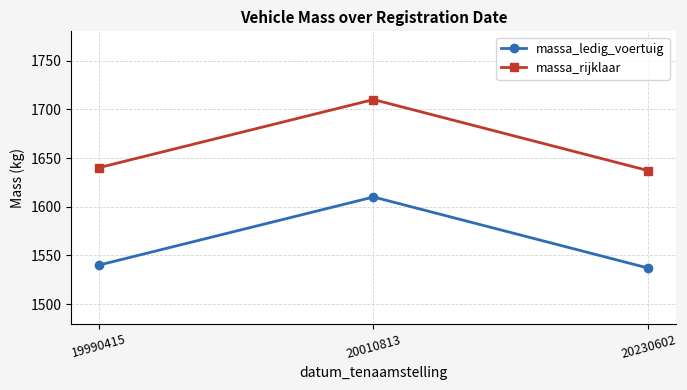

At how many categories does at least one series exceed 1684?

1